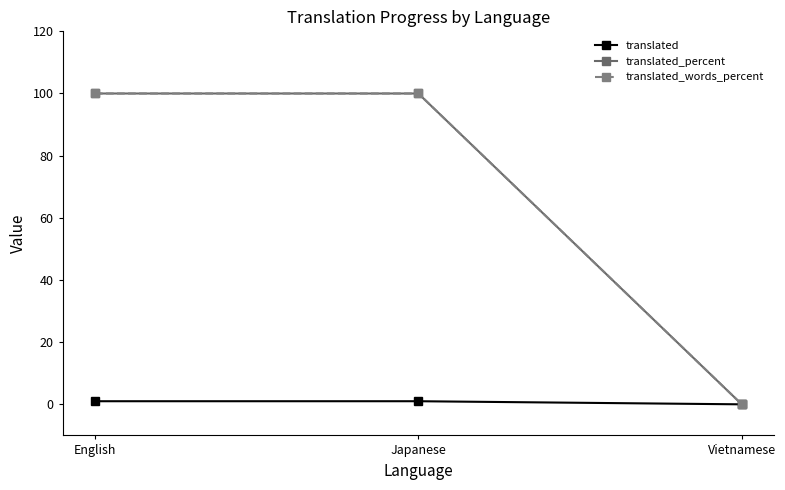

Does the chart have visible grid lines?

No